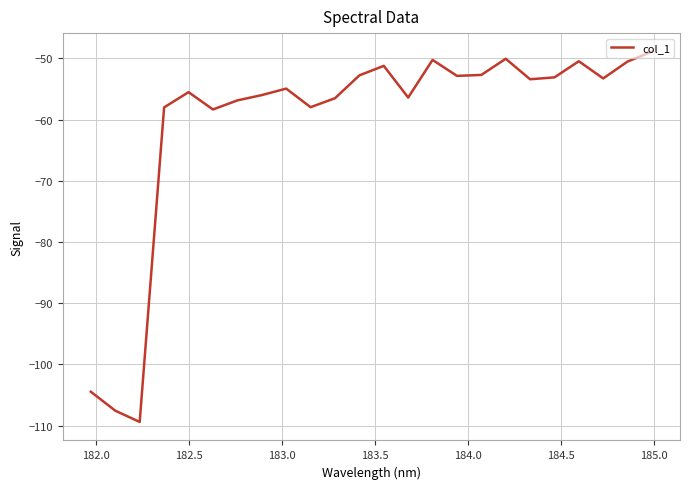

What is the maximum value shown in the chart?

-48.9